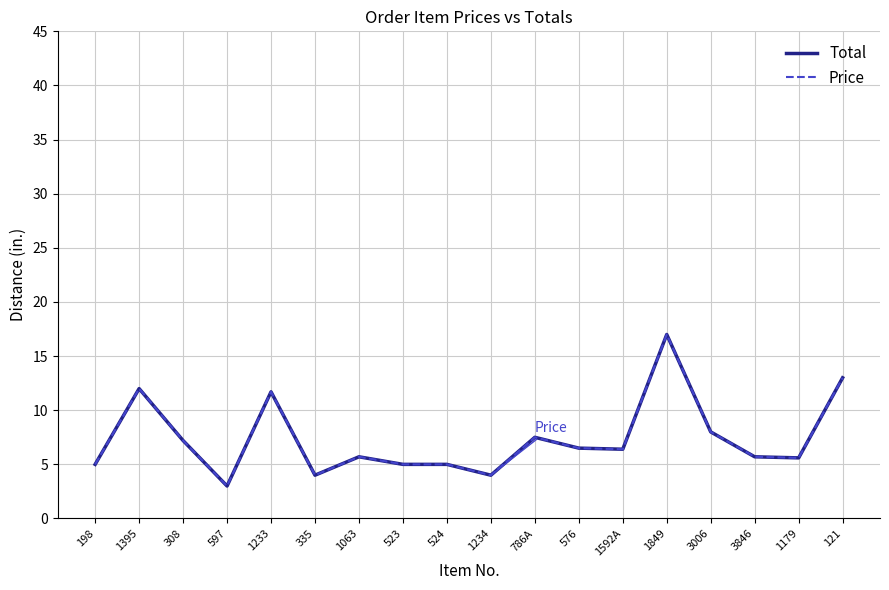

Is this an area chart (filled region under the line)?

No